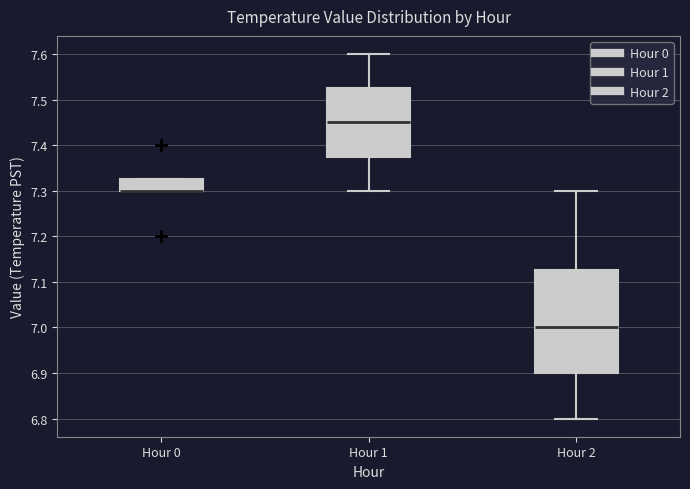

Reading left to right, transcribe this box plot: for each box, give where its median line is, the range the box spans, and where its two whiskers end, as read against the y-axis. The values are not printed on the chart, so give them approximately, as read against the axis.

Hour 0: median 7.30 (drawn on the box's lower edge), box 7.30 to 7.33, whiskers 7.30 to 7.33
Hour 1: median 7.45, box 7.38 to 7.53, whiskers 7.30 to 7.60
Hour 2: median 7.00, box 6.90 to 7.13, whiskers 6.80 to 7.30